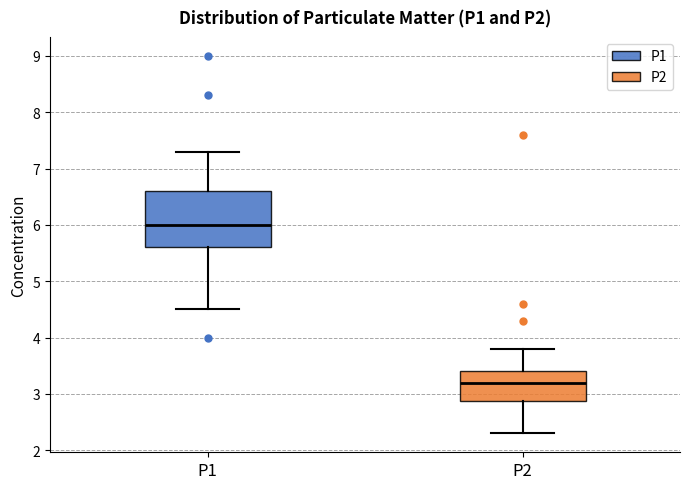

Reading left to right, read every box against the y-axis: the position of its median line, the range the box covers, and the ends of its whiskers. The values are not printed on the chart, so give them approximately, as read against the axis.

P1: median 6.0, box 5.6 to 6.6, whiskers 4.5 to 7.3
P2: median 3.2, box 2.9 to 3.4, whiskers 2.3 to 3.8